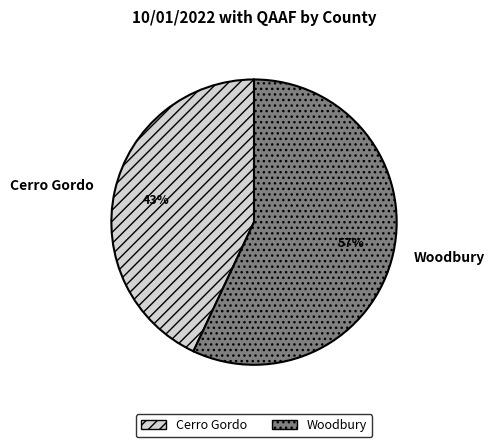

The Cerro Gordo slice represents 49% of the pie. True or false?

False